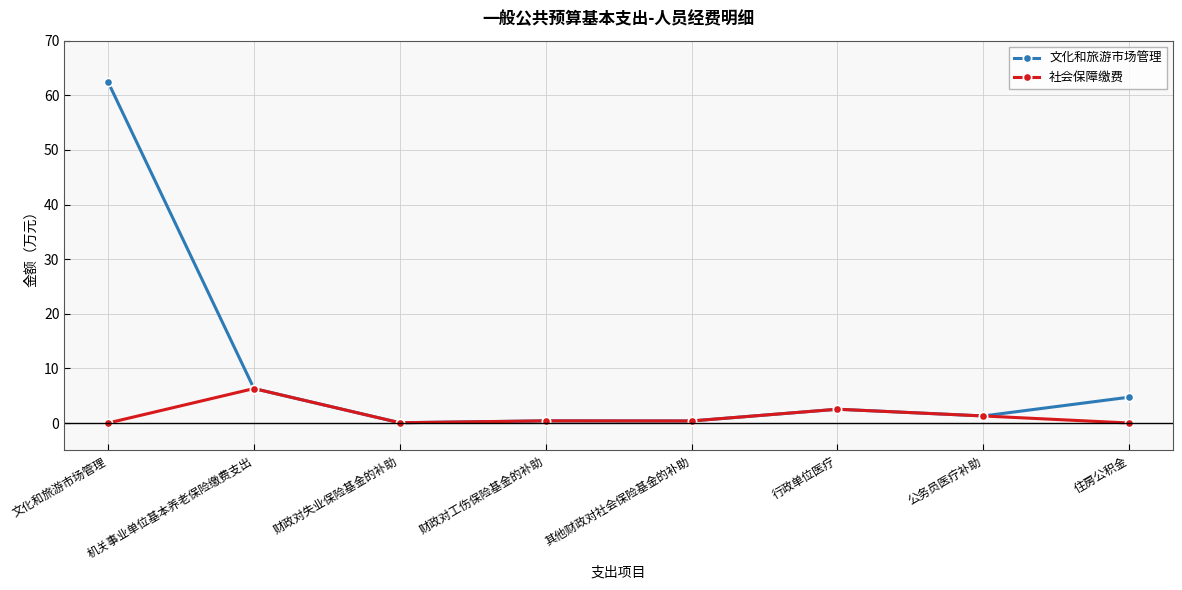

List the series in order of their peak value, highest first.

文化和旅游市场管理, 社会保障缴费